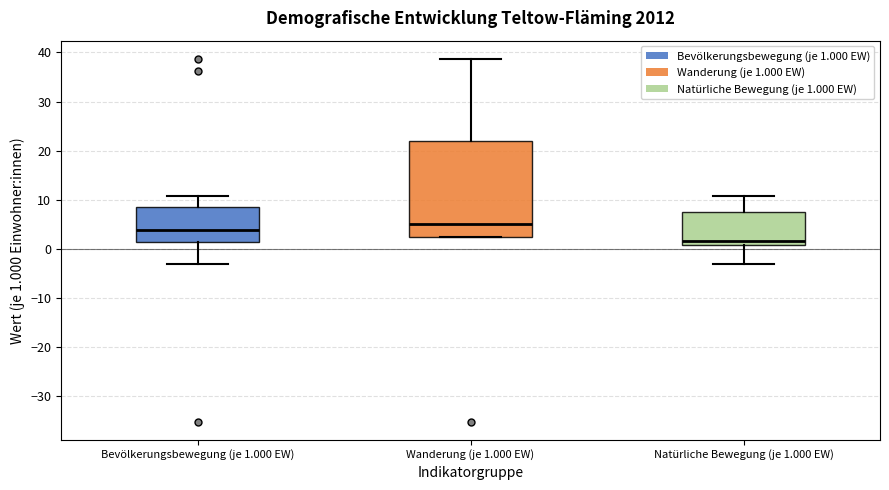

Reading left to right, read every box against the y-axis: the position of its median line, the range the box covers, and the ends of its whiskers. The values are not printed on the chart, so give them approximately, as read against the axis.

Bevölkerungsbewegung (je 1.000 EW): median 4, box 1 to 8, whiskers -3 to 11
Wanderung (je 1.000 EW): median 5, box 3 to 22, whiskers 3 to 39
Natürliche Bewegung (je 1.000 EW): median 2, box 1 to 8, whiskers -3 to 11